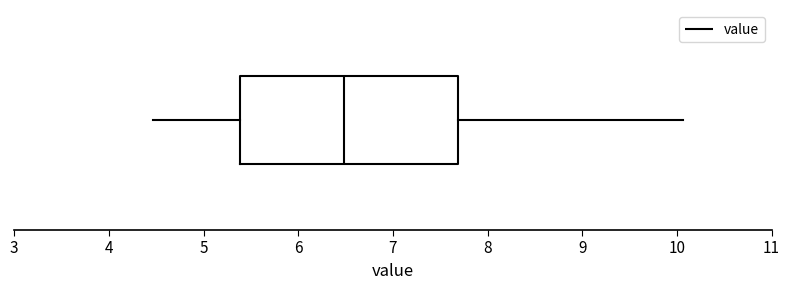

Read this box plot against the x-axis: the position of the median line, the range covered by the box, and the ends of both whiskers. The values are not printed on the chart, so give them approximately, as read against the axis.

median 6.5, box 5.4 to 7.7, whiskers 4.5 to 10.1